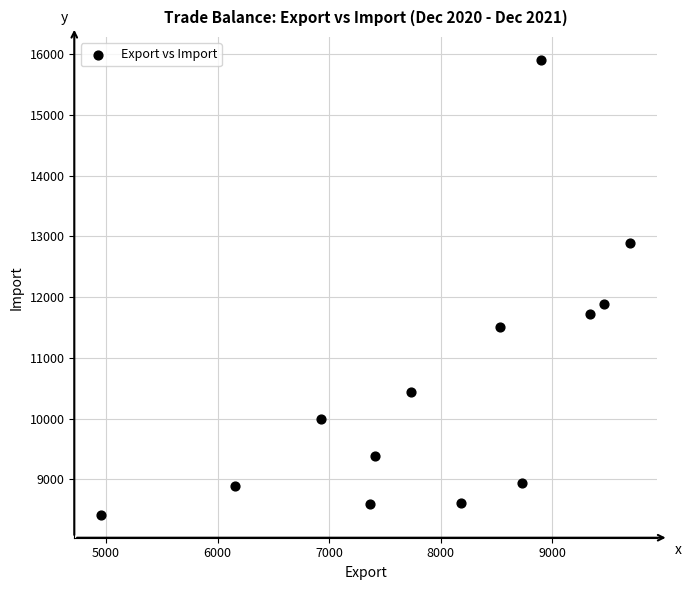

What is the range of Y values (max minus min)?

7498.6